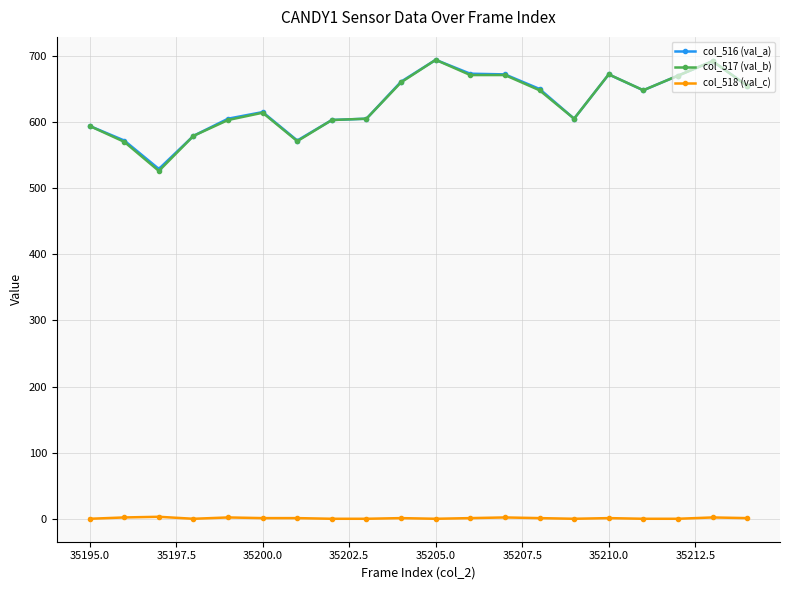

What is the maximum value for col_517 (val_b)?

694